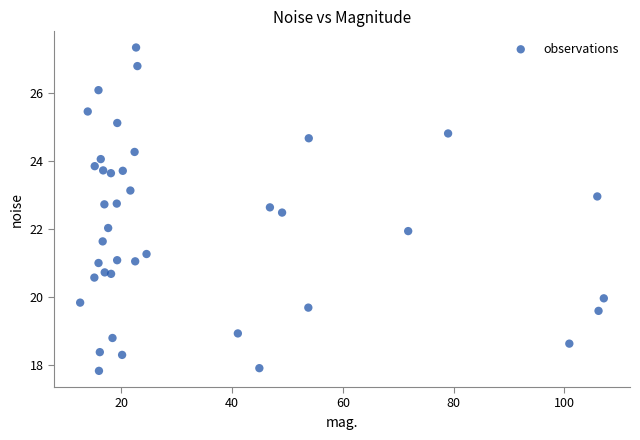

What is the range of X values (max minus min)?

94.5